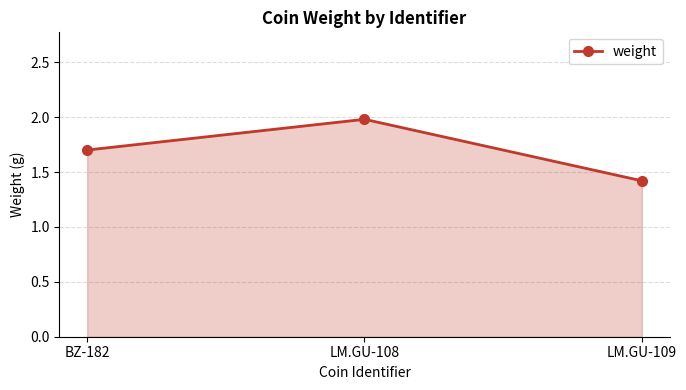

Rank the categories by value from highest to lowest.

LM.GU-108, BZ-182, LM.GU-109